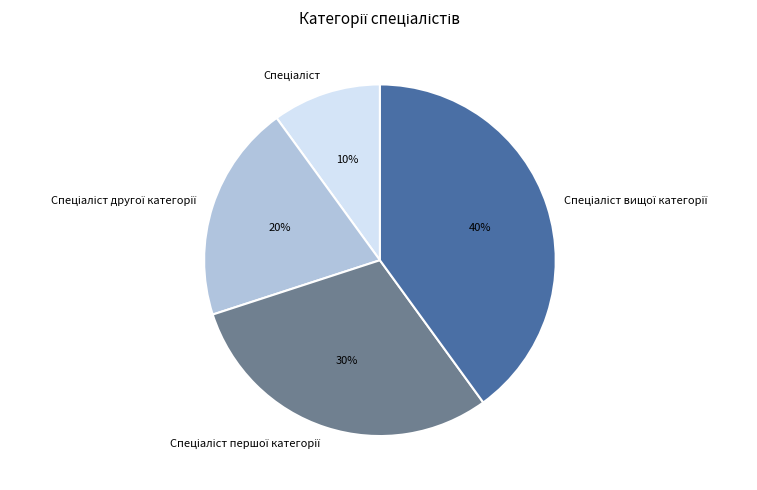

To the nearest percent, what is the difference between the largest and smallest slice percentages?

30%